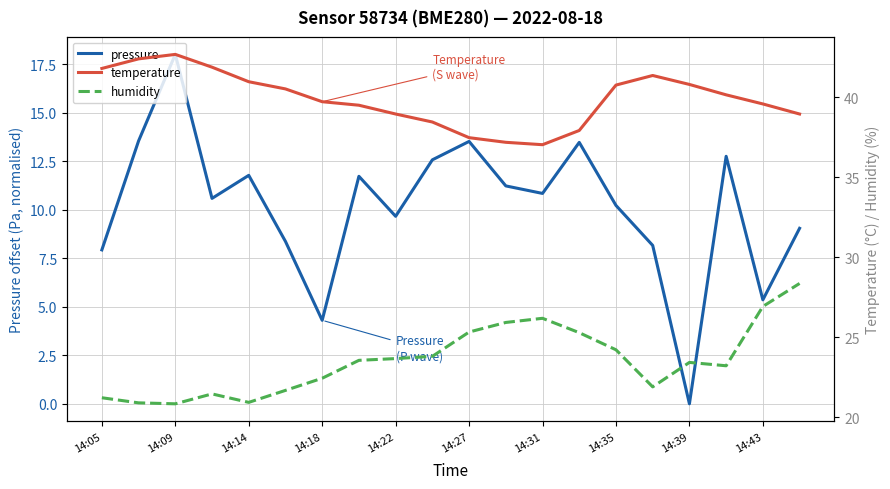

The value of pressure at 14:05 is 2.5. True or false?

False